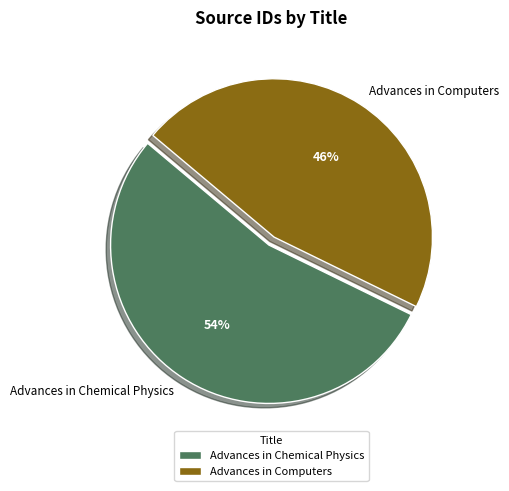

How many segments does this pie chart have?

2